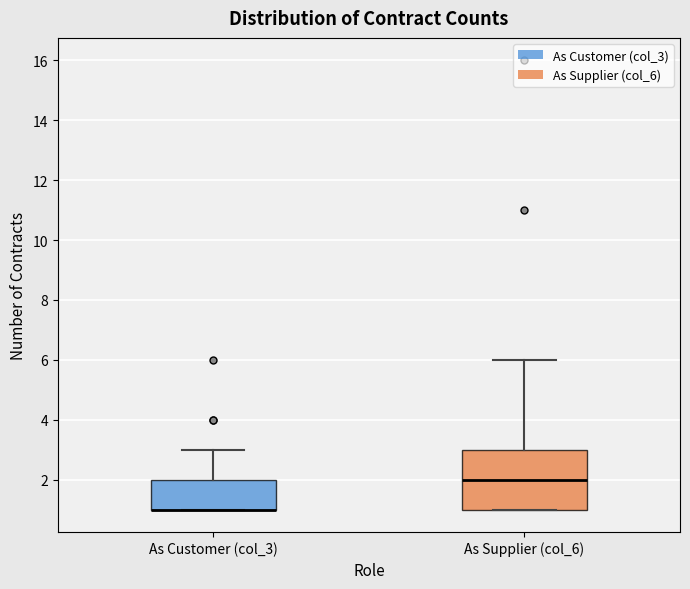

Reading left to right, read every box against the y-axis: the position of its median line, the range the box covers, and the ends of its whiskers. The values are not printed on the chart, so give them approximately, as read against the axis.

As Customer (col_3): median 1 (drawn on the box's lower edge), box 1 to 2, whiskers 1 to 3
As Supplier (col_6): median 2, box 1 to 3, whiskers 1 to 6